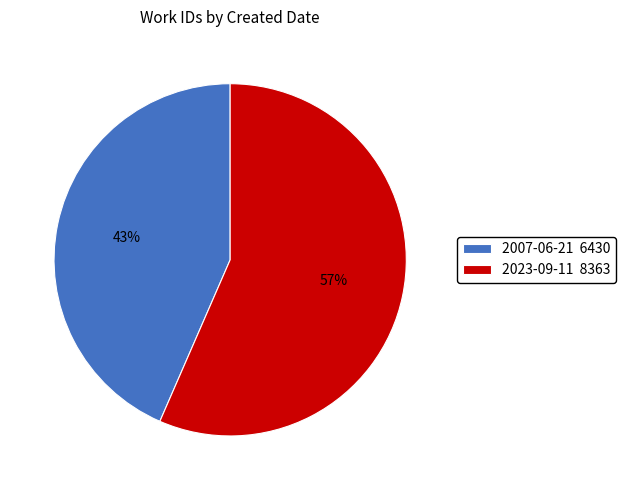

Is there a majority slice in this chart?

Yes